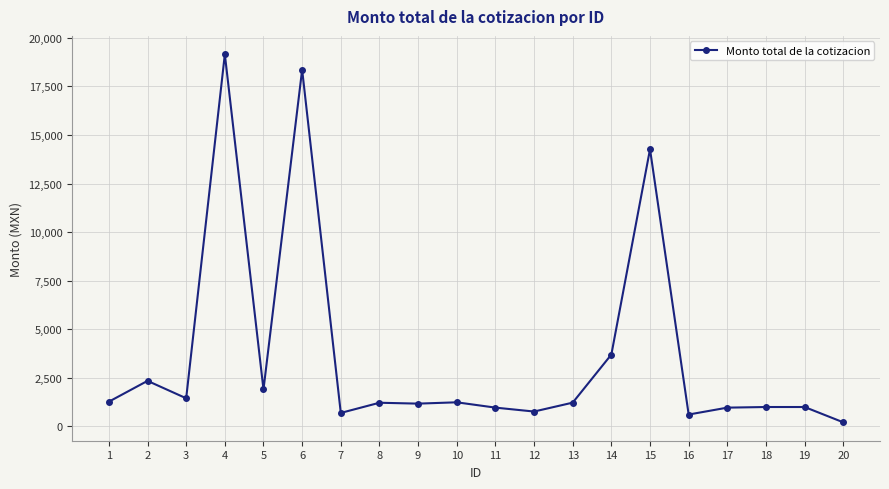

At which label is the value closest to 9682?

15